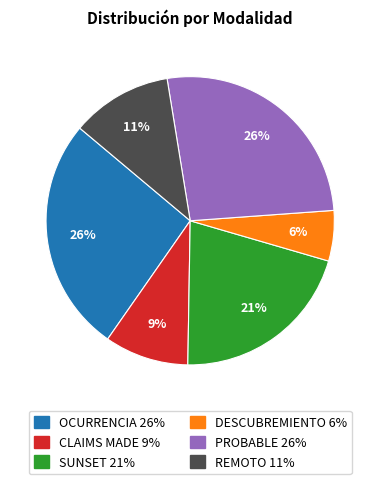

Which slice is the smallest?

DESCUBREMIENTO